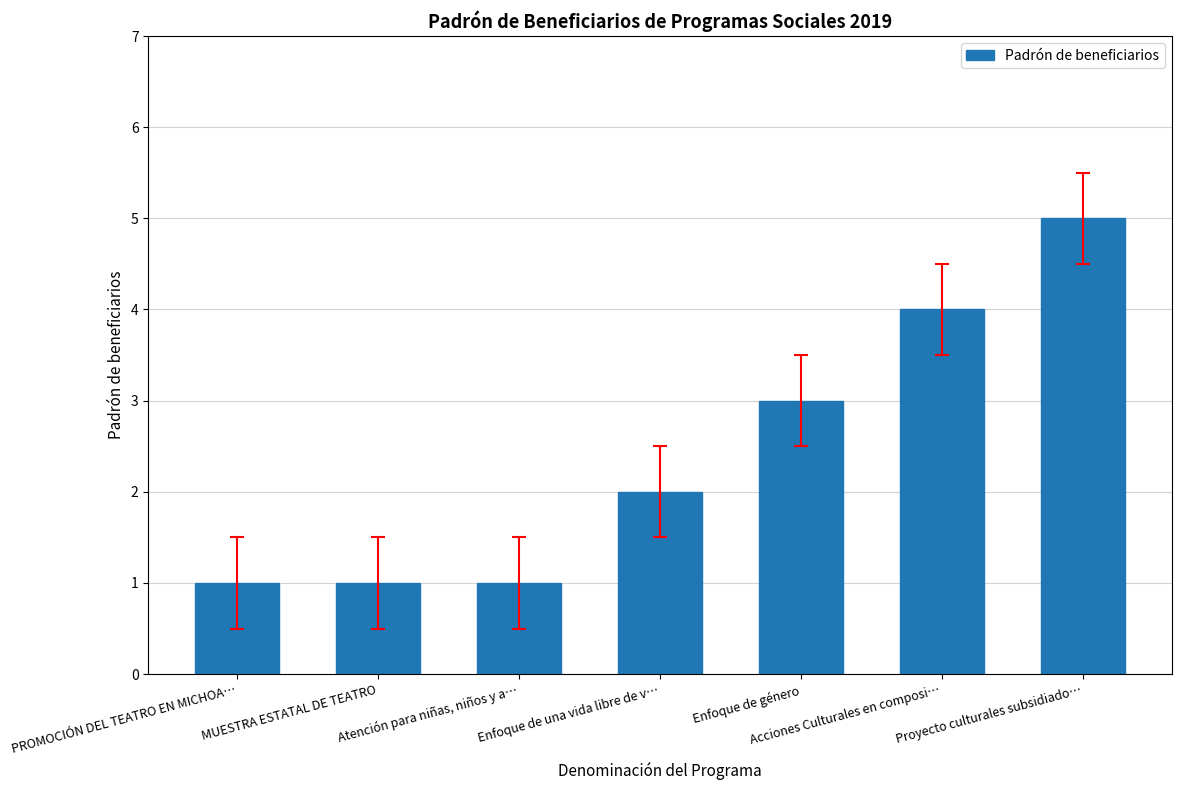

Are the bars horizontal?

No